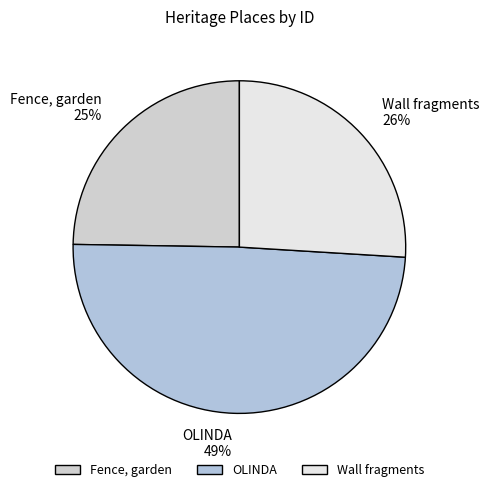

To the nearest percent, what percentage of the pie is OLINDA?

49%